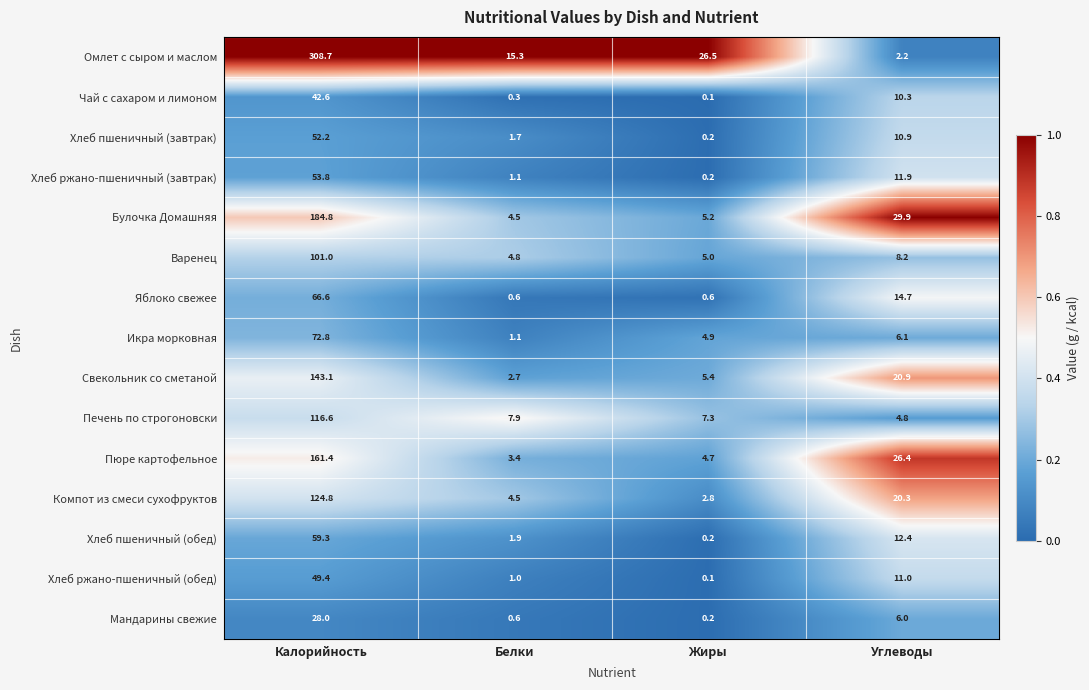

Is it true that Икра морковная equals 72.8 at Калорийность?

True